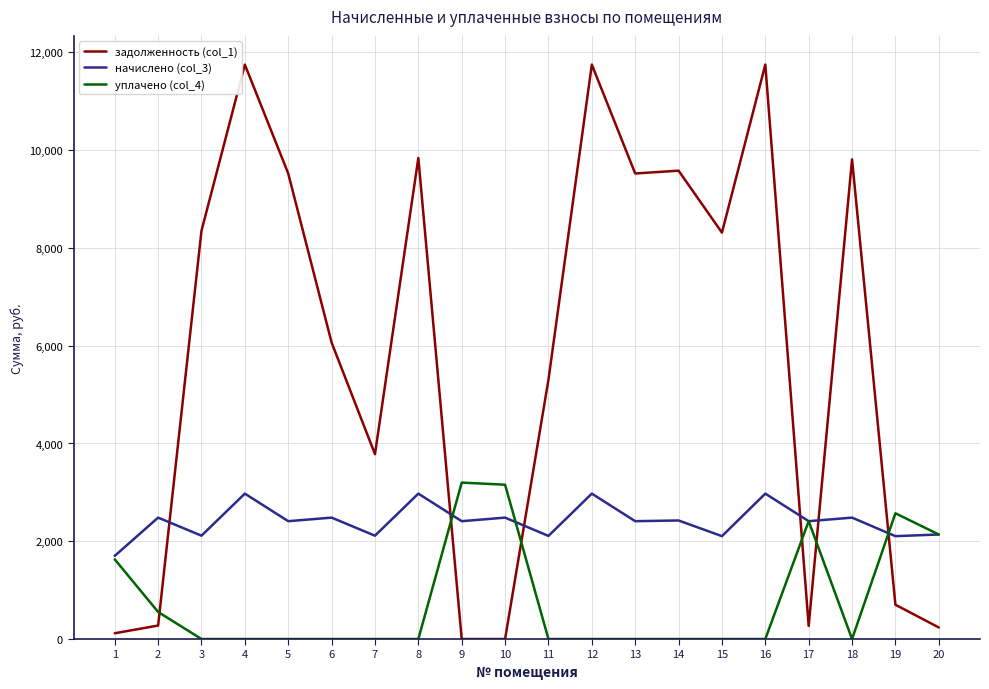

What is the difference between the highest and lowest values at 7?

3781.9